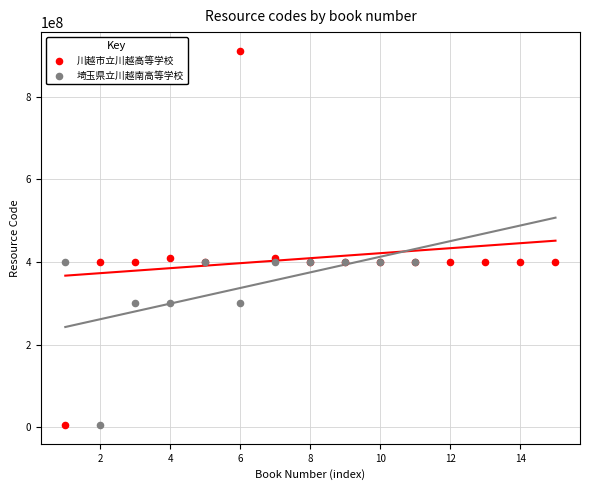

Which series has the widest spread of Y values?

川越市立川越高等学校